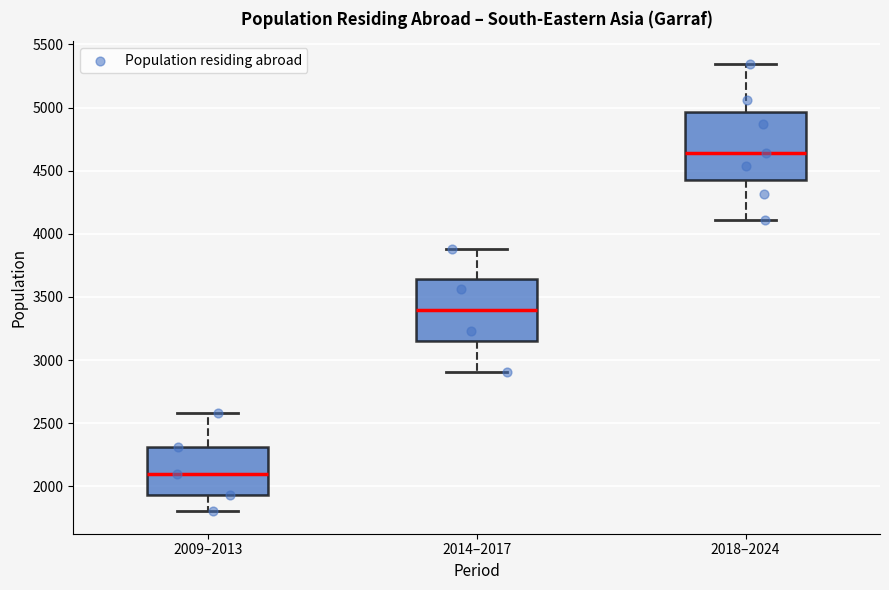

Where does the median line of the box for 2018–2024 sit on the y-axis? The values are not printed on the chart, so give them approximately, as read against the axis.

4650